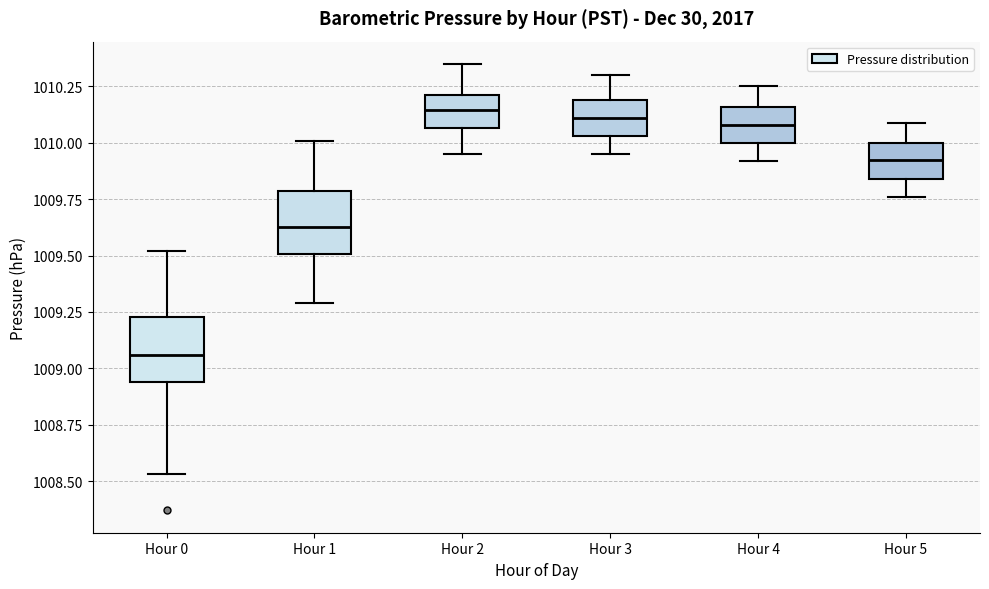

Reading left to right, transcribe this box plot: for each box, give where its median line is, the range the box spans, and where its two whiskers end, as read against the y-axis. The values are not printed on the chart, so give them approximately, as read against the axis.

Hour 0: median 1009.05, box 1008.95 to 1009.25, whiskers 1008.55 to 1009.50
Hour 1: median 1009.65, box 1009.50 to 1009.80, whiskers 1009.30 to 1010.00
Hour 2: median 1010.15, box 1010.05 to 1010.20, whiskers 1009.95 to 1010.35
Hour 3: median 1010.10, box 1010.05 to 1010.20, whiskers 1009.95 to 1010.30
Hour 4: median 1010.10, box 1010.00 to 1010.15, whiskers 1009.90 to 1010.25
Hour 5: median 1009.95, box 1009.85 to 1010.00, whiskers 1009.75 to 1010.10